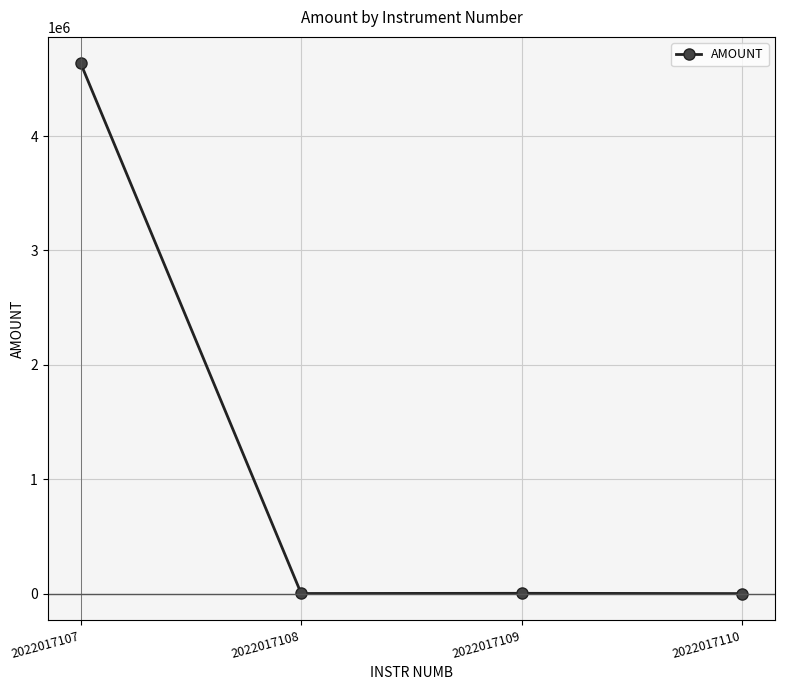

What is the maximum value shown in the chart?

4634903.0